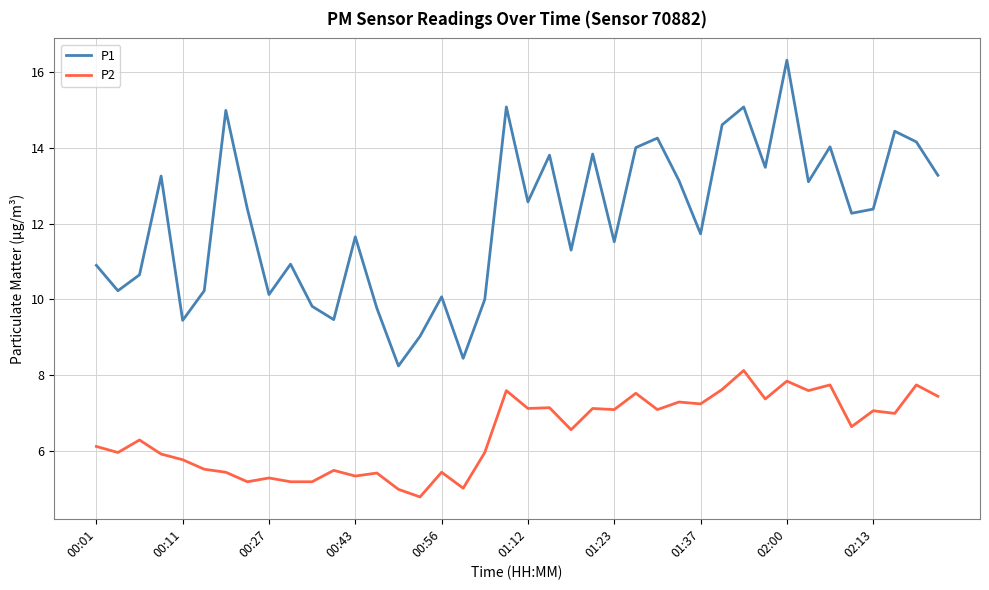

Which series has the largest total across all categories?

P1